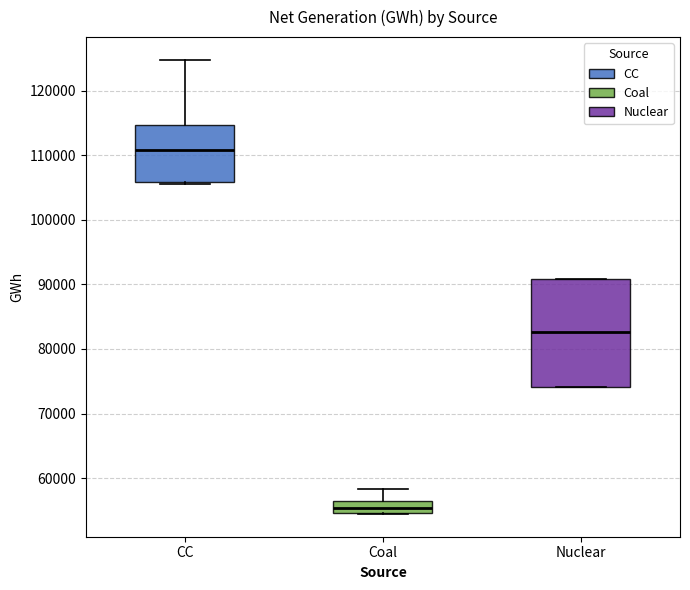

Which box is the tallest, from its lower edge to its upper edge?

Nuclear